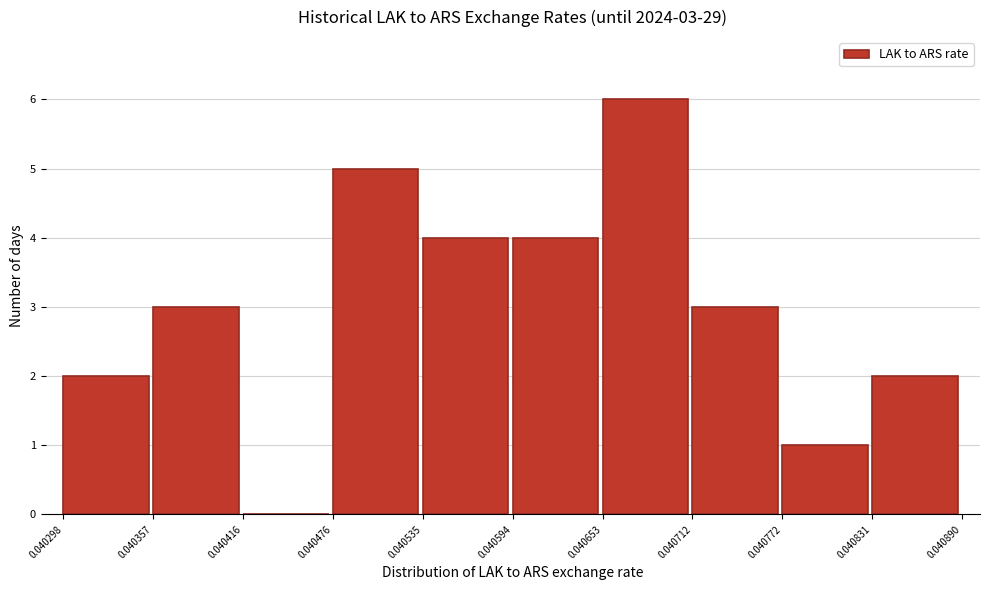

Which range on the x-axis has the tallest bar?

0.040653 to 0.040712